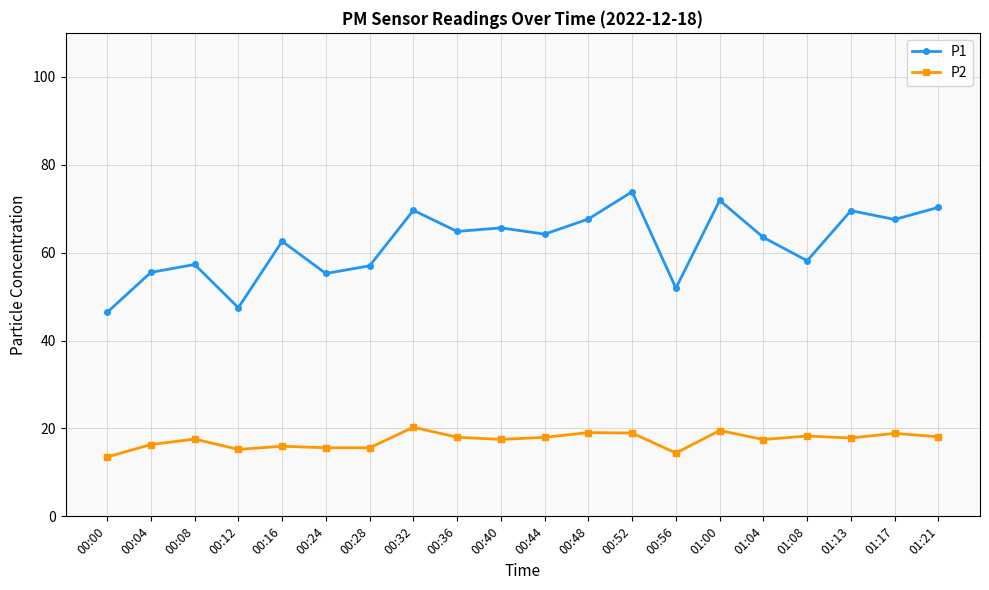

At 00:44, list the series in order from smallest to largest.

P2, P1